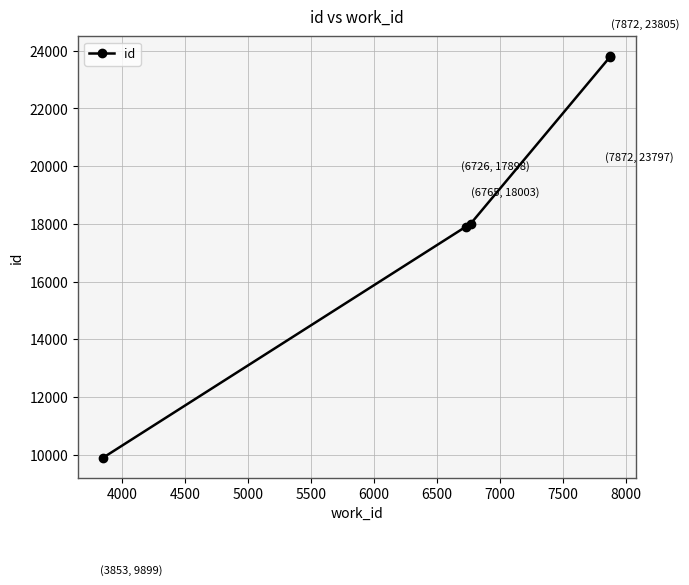

How many lines are shown in the chart?

1